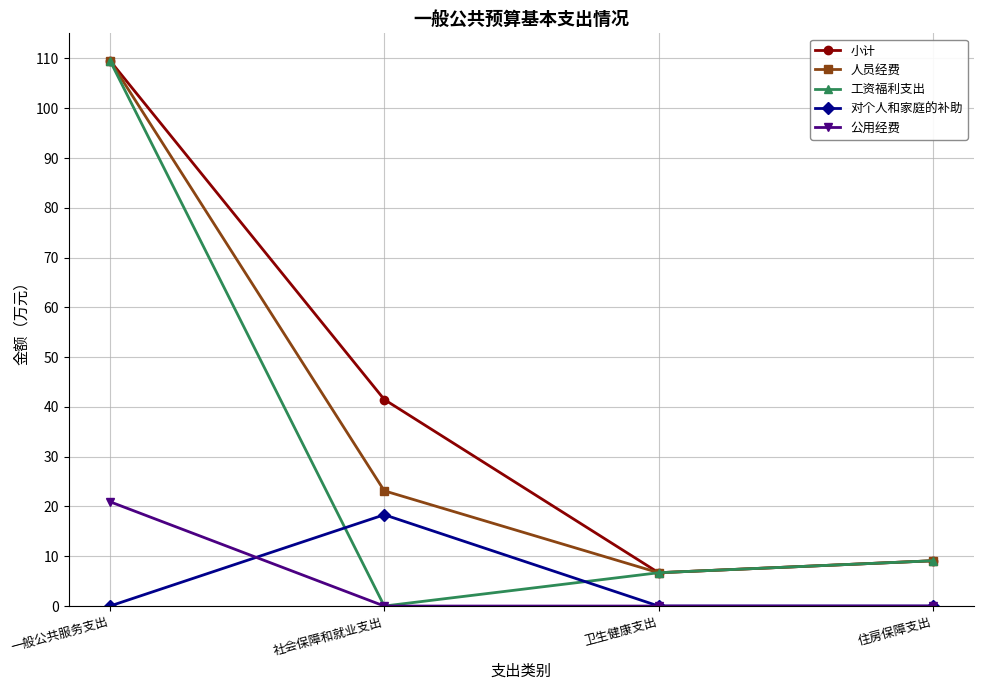

True or false: 人员经费 and 对个人和家庭的补助 intersect in this chart.

False